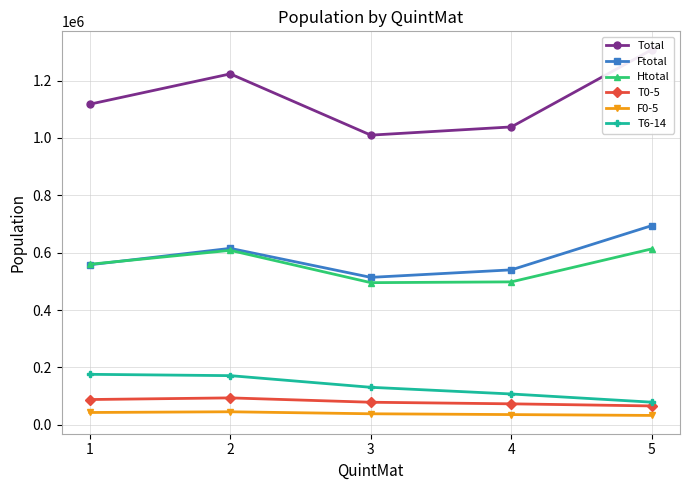

What are all the series names shown in the legend?

Total, Ftotal, Htotal, T0-5, F0-5, T6-14